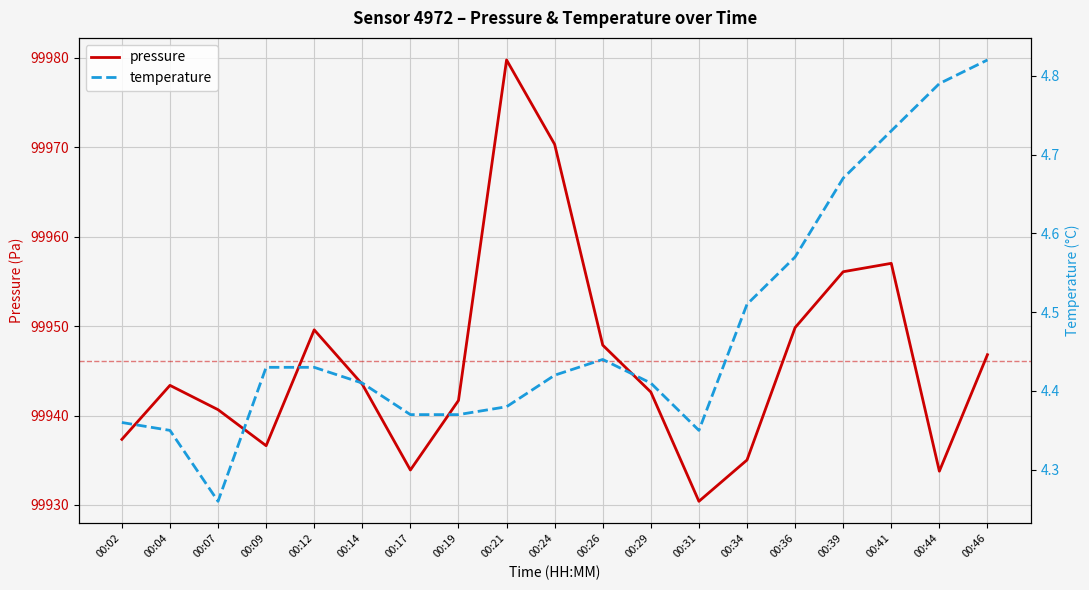

Reading left to right, extract all data points from this chart.

pressure: 00:02=99937.3	00:04=99943.4	00:07=99940.7	00:09=99936.6	00:12=99949.6	00:14=99943.5	00:17=99933.9	00:19=99941.7	00:21=99979.8	00:24=99970.3	00:26=99947.9	00:29=99942.6	00:31=99930.4	00:34=99935.0	00:36=99949.8	00:39=99956.1	00:41=99957.0	00:44=99933.8	00:46=99946.8
temperature: 00:02=4.4	00:04=4.3	00:07=4.3	00:09=4.4	00:12=4.4	00:14=4.4	00:17=4.4	00:19=4.4	00:21=4.4	00:24=4.4	00:26=4.4	00:29=4.4	00:31=4.3	00:34=4.5	00:36=4.6	00:39=4.7	00:41=4.7	00:44=4.8	00:46=4.8